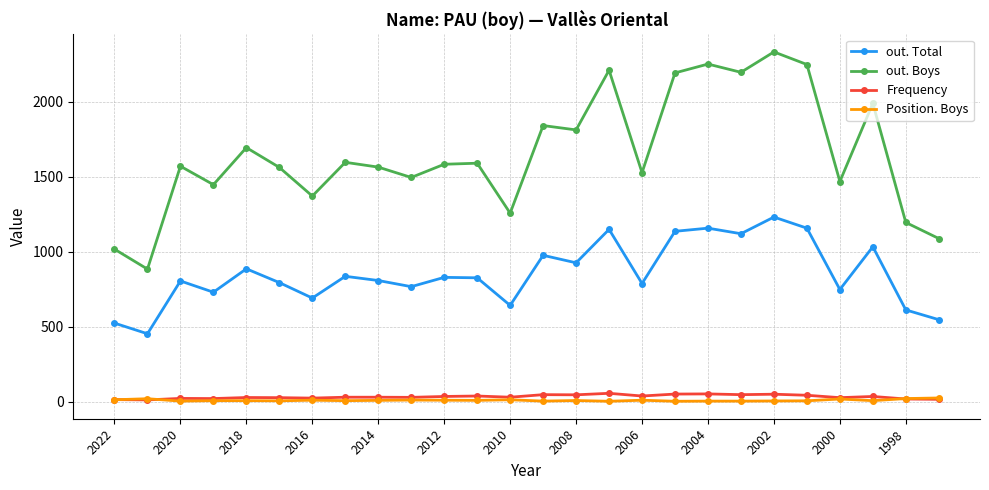

True or false: out. Boys and Frequency intersect in this chart.

False